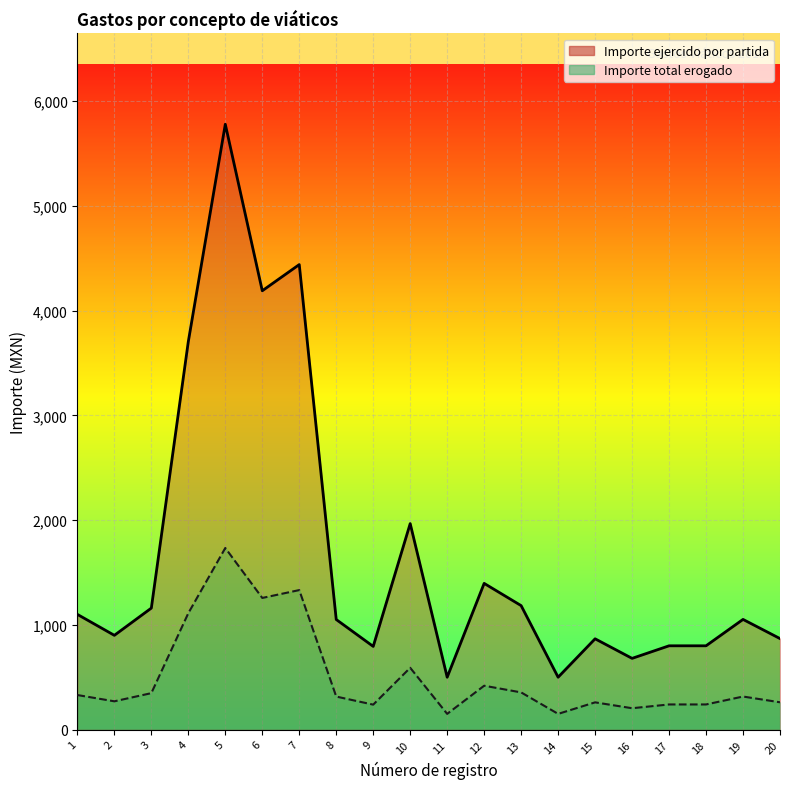

What is the difference between the maximum and minimum values in the Importe total erogado series?

5280.0